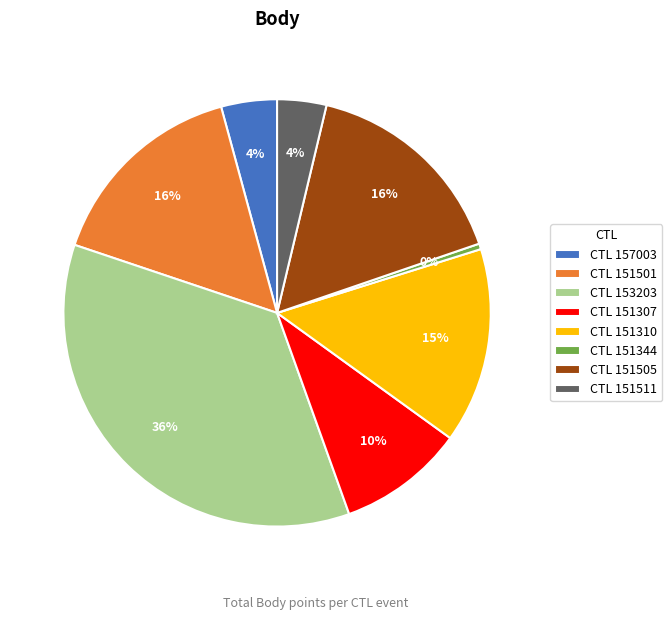

Does any single category account for the majority?

No